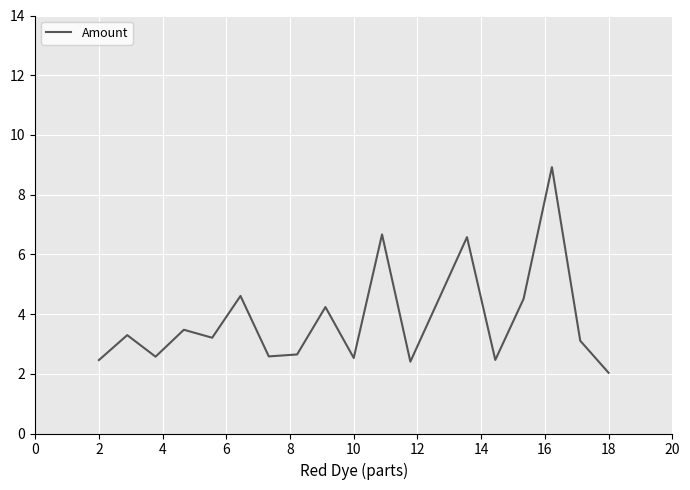

What is the minimum value shown in the chart?

2.0